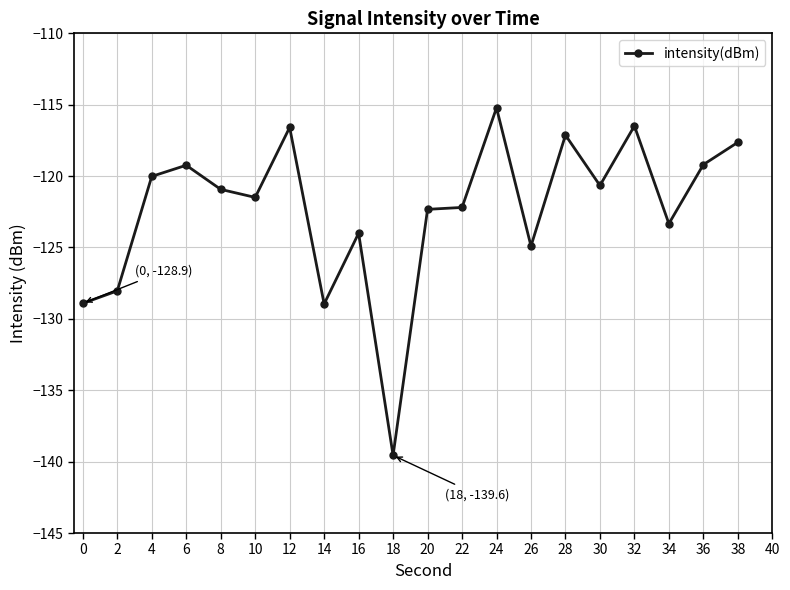

What is the difference between the values at 18 and 22?

17.4